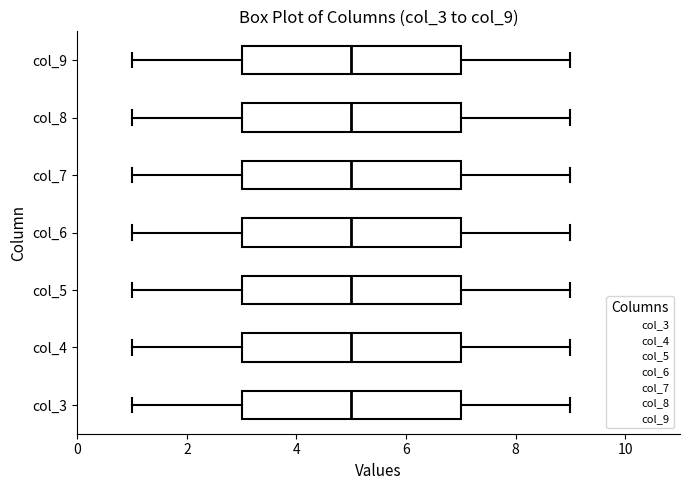

Reading bottom to top, read every box against the x-axis: the position of its median line, the range the box covers, and the ends of its whiskers. The values are not printed on the chart, so give them approximately, as read against the axis.

col_3: median 5, box 3 to 7, whiskers 1 to 9
col_4: median 5, box 3 to 7, whiskers 1 to 9
col_5: median 5, box 3 to 7, whiskers 1 to 9
col_6: median 5, box 3 to 7, whiskers 1 to 9
col_7: median 5, box 3 to 7, whiskers 1 to 9
col_8: median 5, box 3 to 7, whiskers 1 to 9
col_9: median 5, box 3 to 7, whiskers 1 to 9